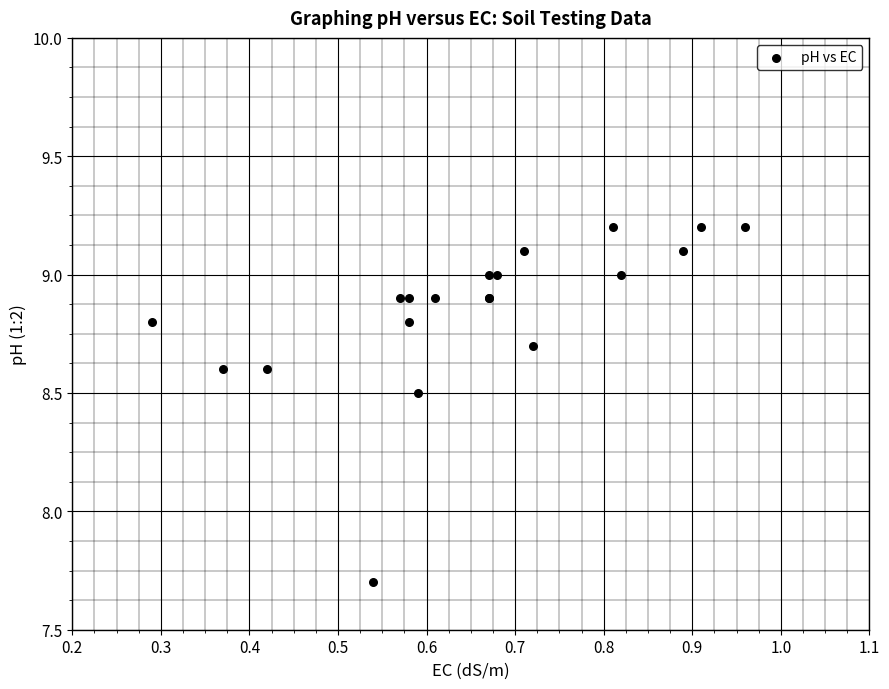

What Y value in the scatter plot is closest to 8?

7.7